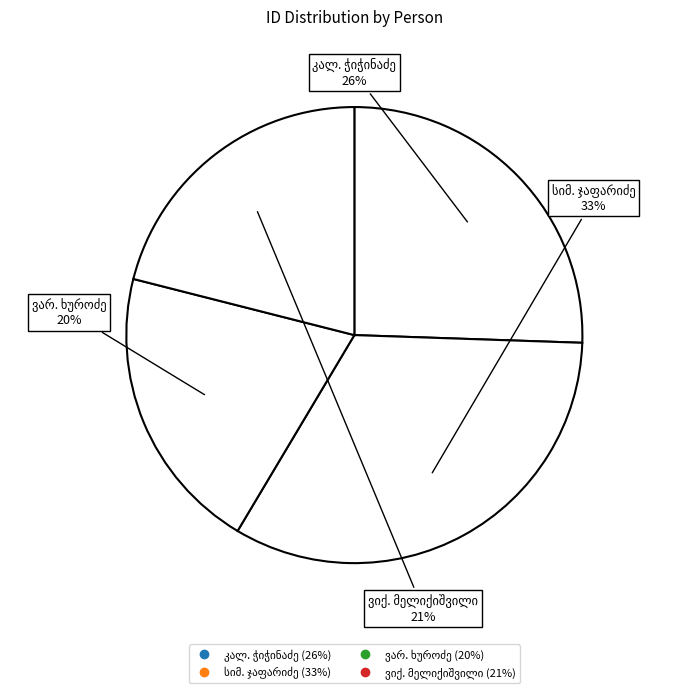

How many segments does this pie chart have?

4